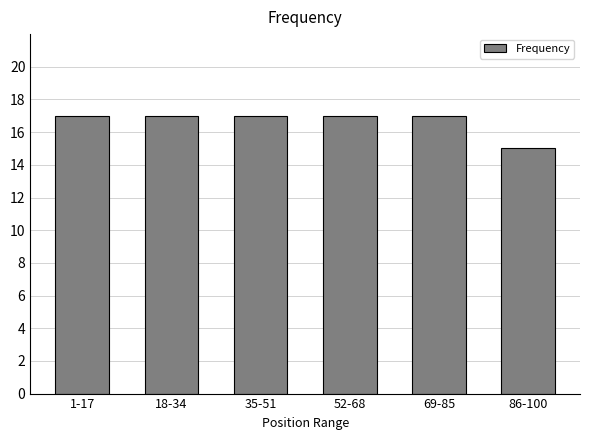

Reading right to left, transcribe all the data shown in this chart.

86-100=15	69-85=17	52-68=17	35-51=17	18-34=17	1-17=17